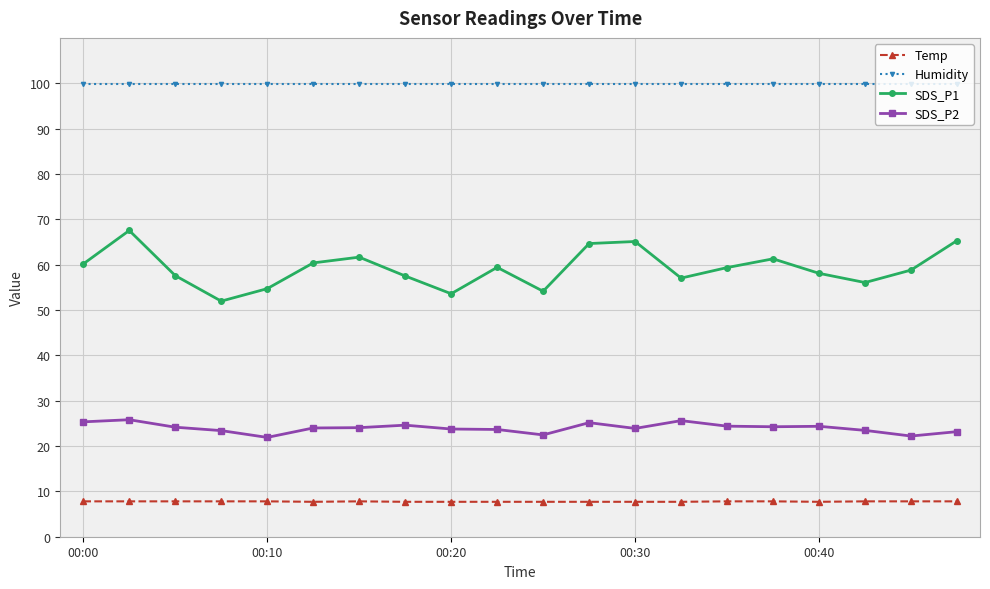

Which series has the largest range (max minus min)?

SDS_P1